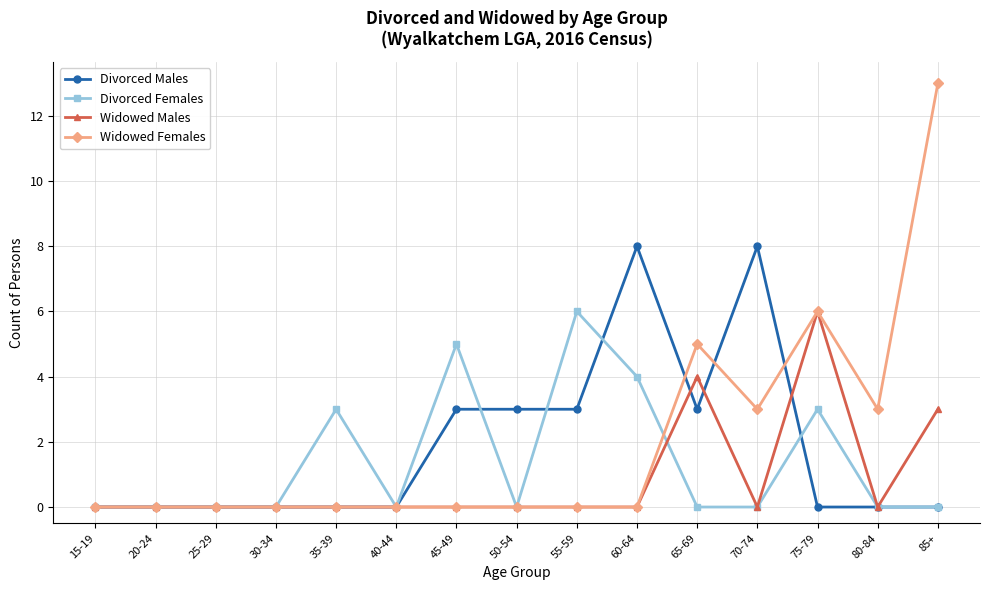

What are all the series names shown in the legend?

Divorced Males, Divorced Females, Widowed Males, Widowed Females